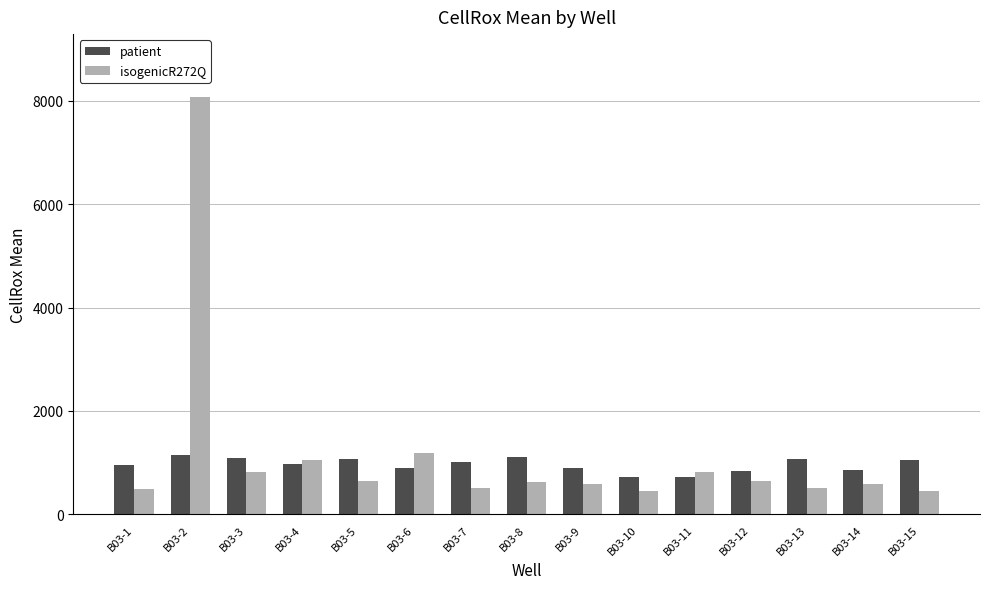

What value does the isogenicR272Q series have at B03-13?

511.3